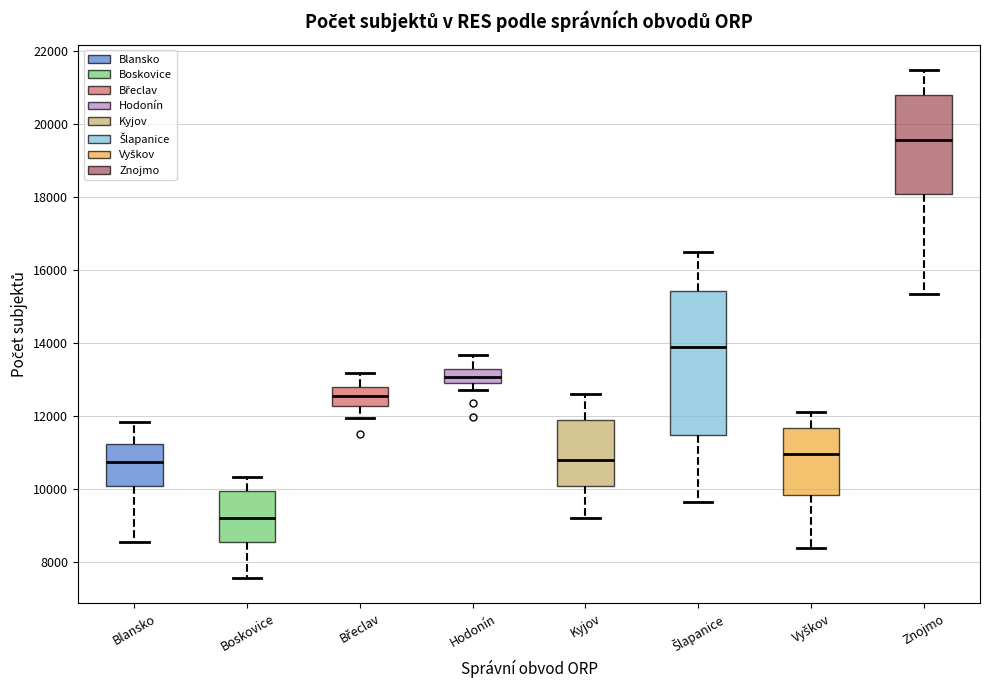

Reading left to right, transcribe this box plot: for each box, give where its median line is, the range the box spans, and where its two whiskers end, as read against the y-axis. The values are not printed on the chart, so give them approximately, as read against the axis.

Blansko: median 10800, box 10000 to 11200, whiskers 8600 to 11800
Boskovice: median 9200, box 8600 to 10000, whiskers 7600 to 10400
Břeclav: median 12600, box 12200 to 12800, whiskers 12000 to 13200
Hodonín: median 13000 (inside the box), box 13000 to 13200, whiskers 12600 to 13600
Kyjov: median 10800, box 10000 to 11800, whiskers 9200 to 12600
Šlapanice: median 13800, box 11400 to 15400, whiskers 9600 to 16400
Vyškov: median 11000, box 9800 to 11600, whiskers 8400 to 12200
Znojmo: median 19600, box 18000 to 20800, whiskers 15400 to 21400